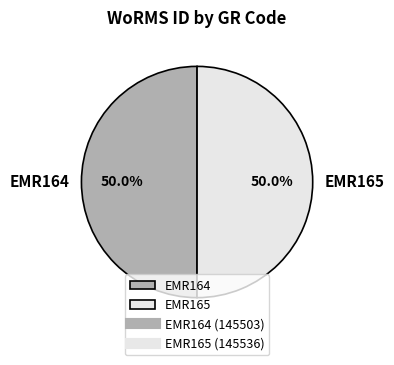

What is the ratio of the value at EMR165 to the value at EMR164?

1.0